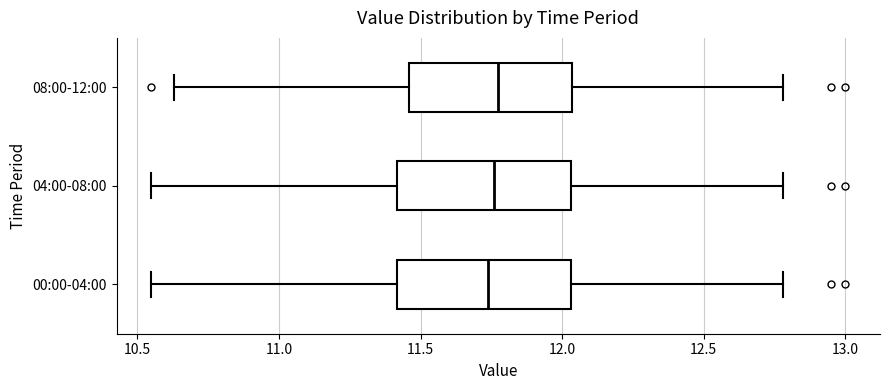

Reading bottom to top, read every box against the x-axis: the position of its median line, the range the box covers, and the ends of its whiskers. The values are not printed on the chart, so give them approximately, as read against the axis.

00:00-04:00: median 11.75, box 11.40 to 12.05, whiskers 10.55 to 12.80
04:00-08:00: median 11.75, box 11.40 to 12.05, whiskers 10.55 to 12.80
08:00-12:00: median 11.80, box 11.45 to 12.05, whiskers 10.65 to 12.80